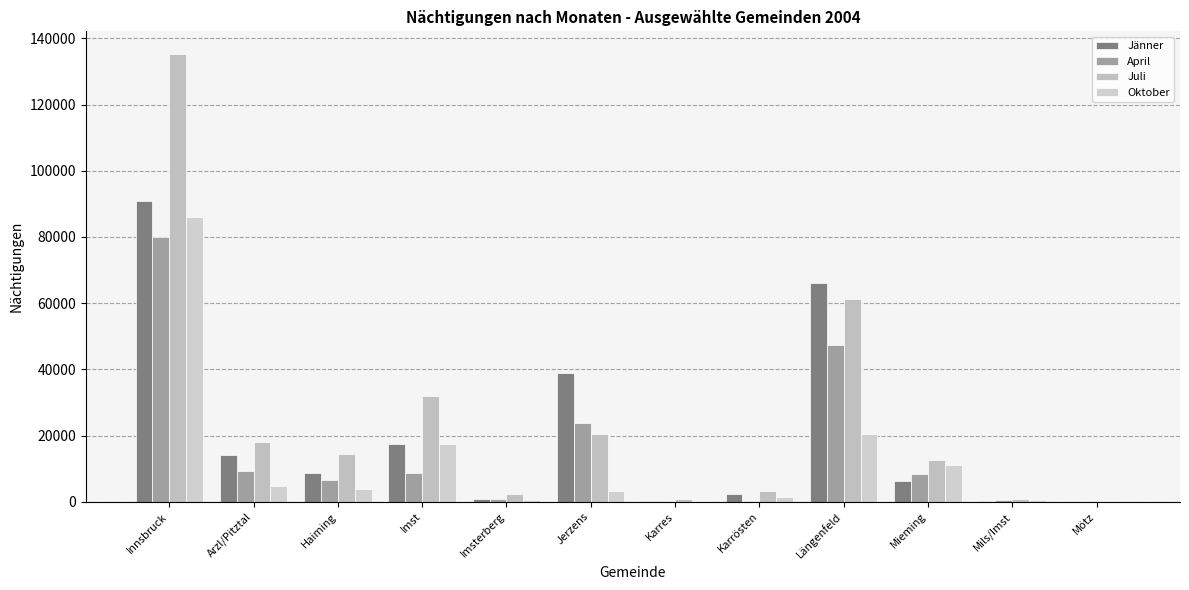

Between Arzl/Pitztal and Mötz, which series saw the biggest shift?

Juli